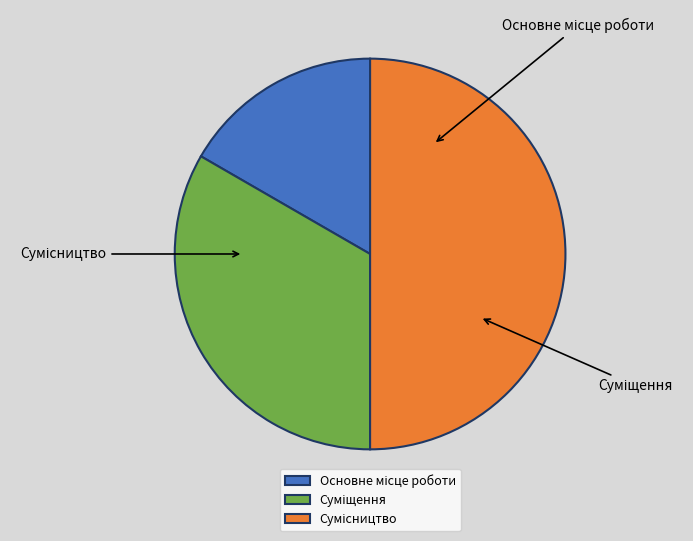

Which slice is the smallest?

Основне місце роботи